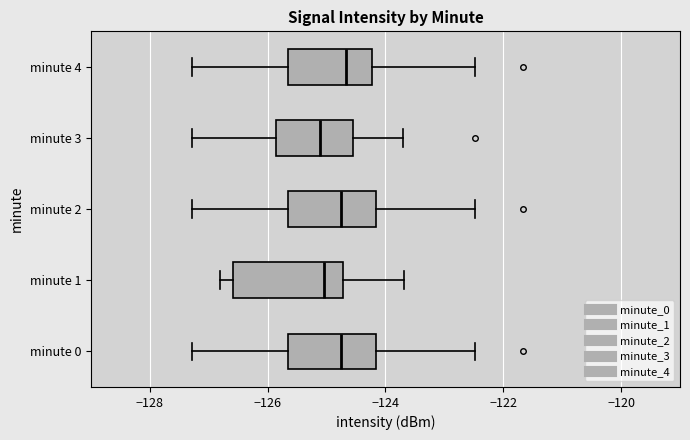

Comparing the boxes themselves (not the whiskers), which one is the widest?

minute 1